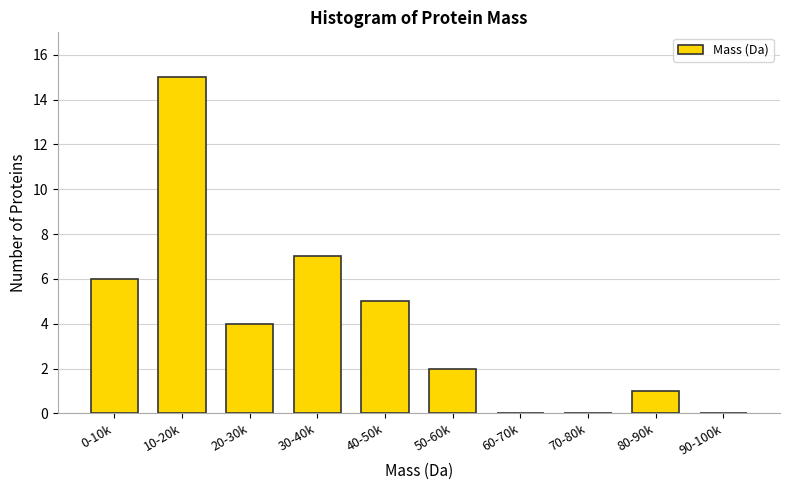

Reading left to right, transcribe all the data shown in this chart.

0-10k=6	10-20k=15	20-30k=4	30-40k=7	40-50k=5	50-60k=2	60-70k=0	70-80k=0	80-90k=1	90-100k=0